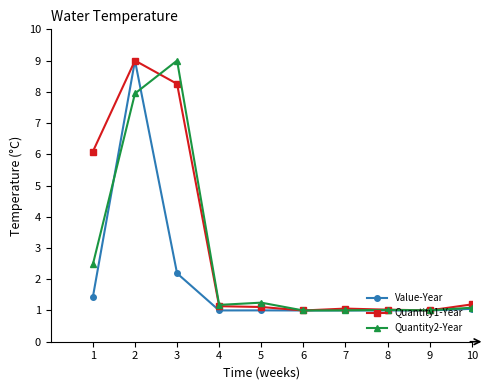

What is the maximum value shown in the chart?

9.0